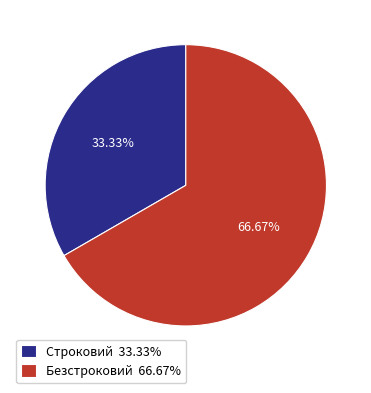

How many segments does this pie chart have?

2